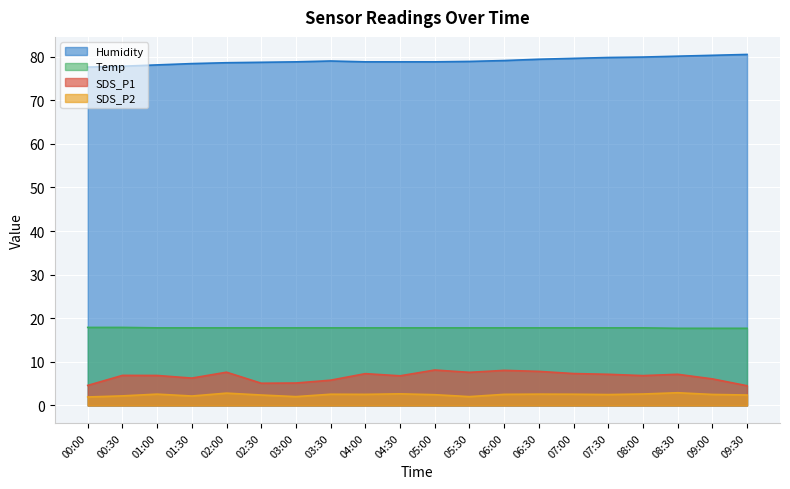

What is the difference between the maximum and minimum values in the SDS_P1 series?

3.6